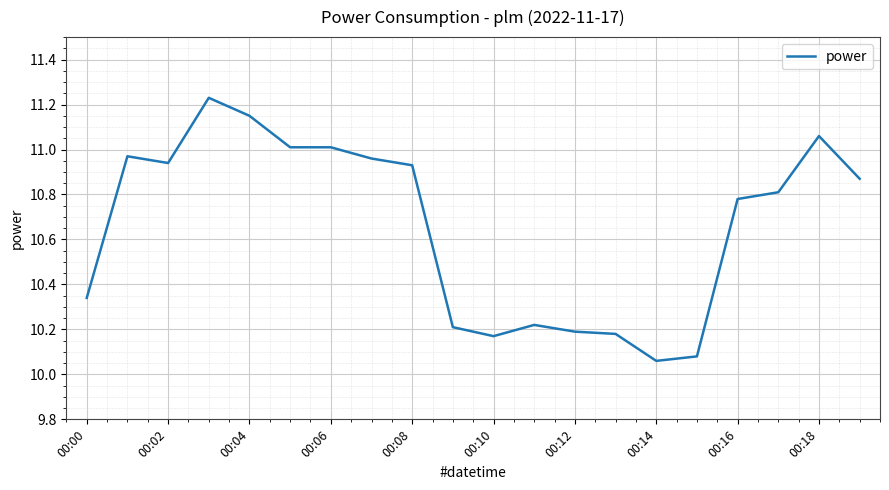

What is the difference between the maximum and minimum values?

1.2